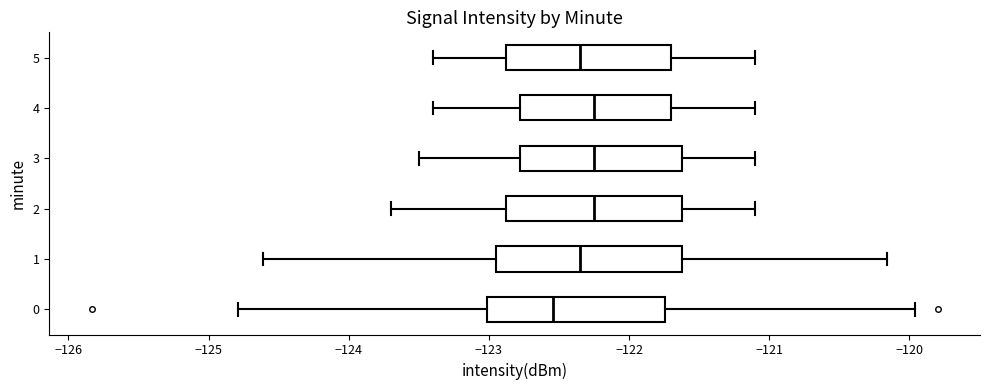

Where does the right whisker of the box at y = 2 end on the x-axis? The values are not printed on the chart, so give them approximately, as read against the axis.

-121.1